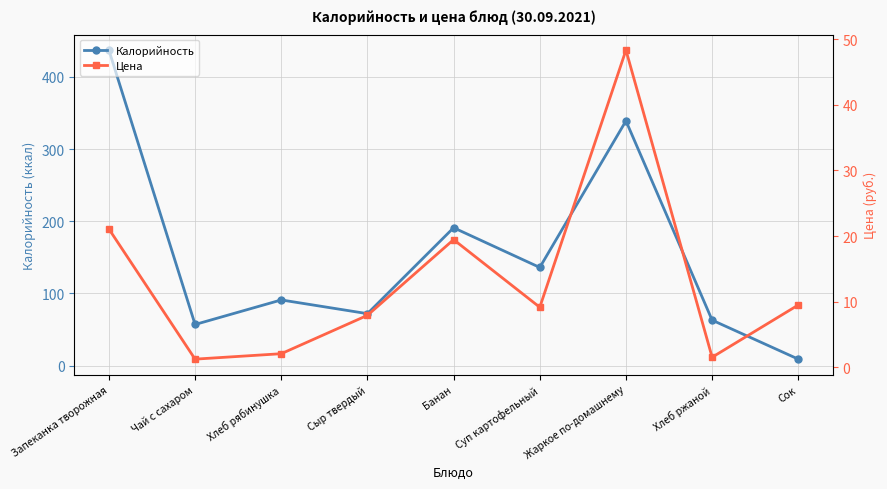

Is the value of Калорийность at Суп картофельный greater than the value of Цена at Хлеб рябинушка?

Yes